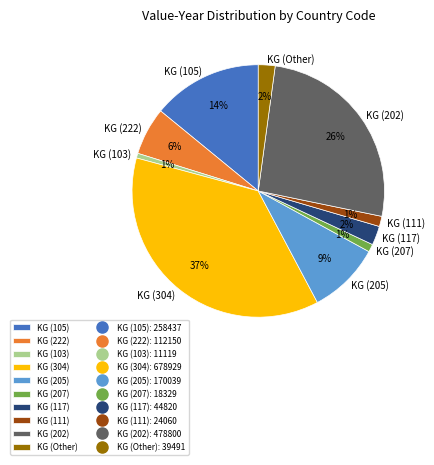

To the nearest percent, what is the difference between the largest and smallest slice percentages?

36%